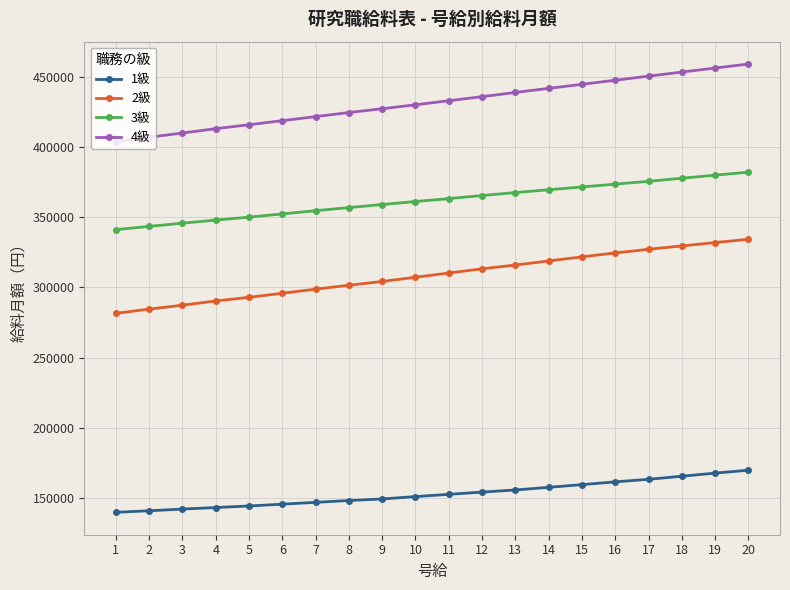

True or false: 2級 and 3級 intersect in this chart.

False